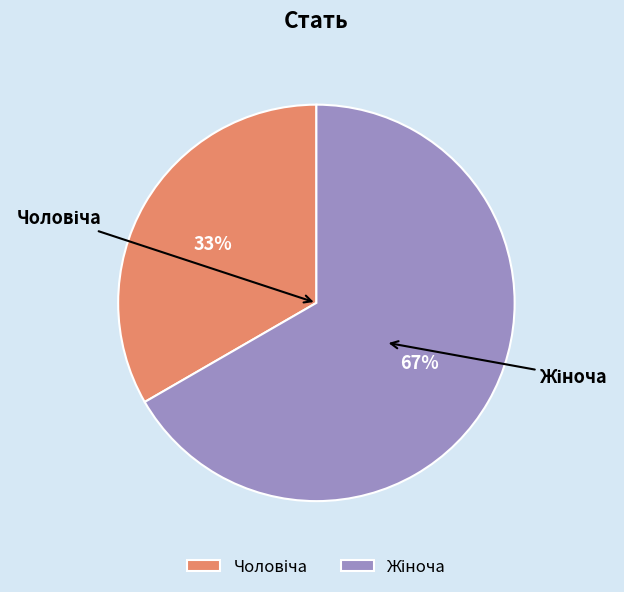

Is there a majority slice in this chart?

Yes